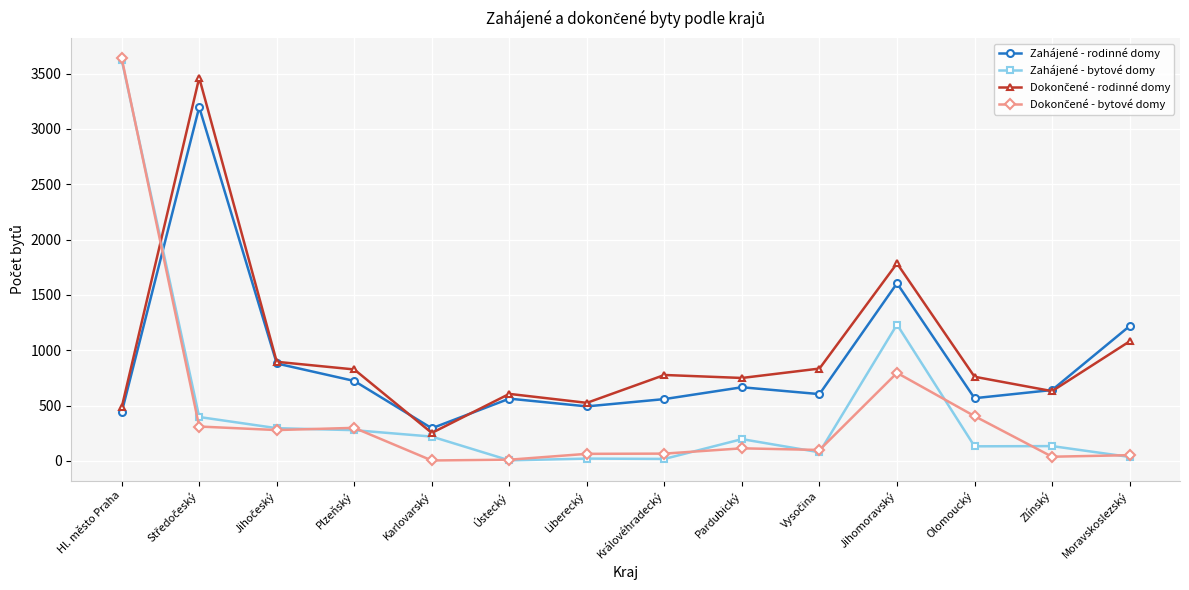

What is the difference between the second highest and second lowest values in the Zahájené - bytové domy series?

1215